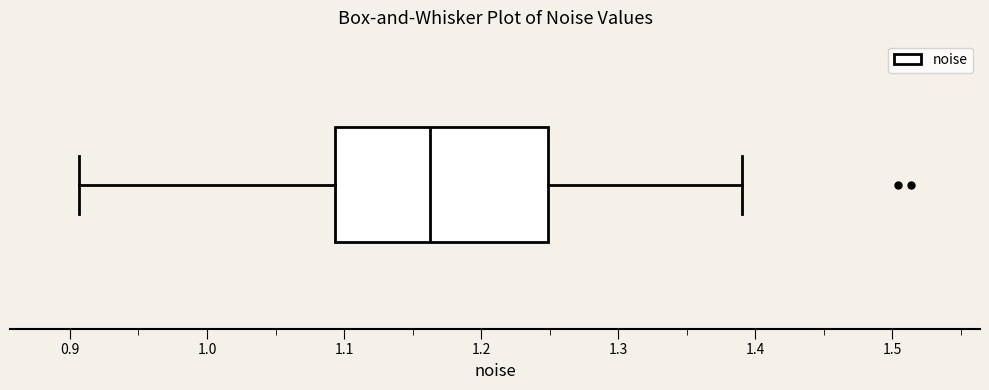

Read this box plot against the x-axis: the position of the median line, the range covered by the box, and the ends of both whiskers. The values are not printed on the chart, so give them approximately, as read against the axis.

median 1.16, box 1.09 to 1.25, whiskers 0.91 to 1.39